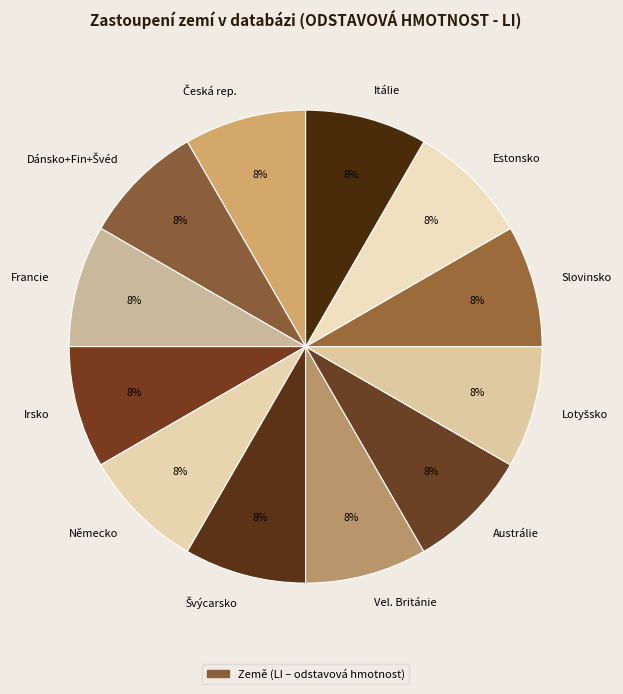

Is it true that Austrálie is 8% of the pie?

True